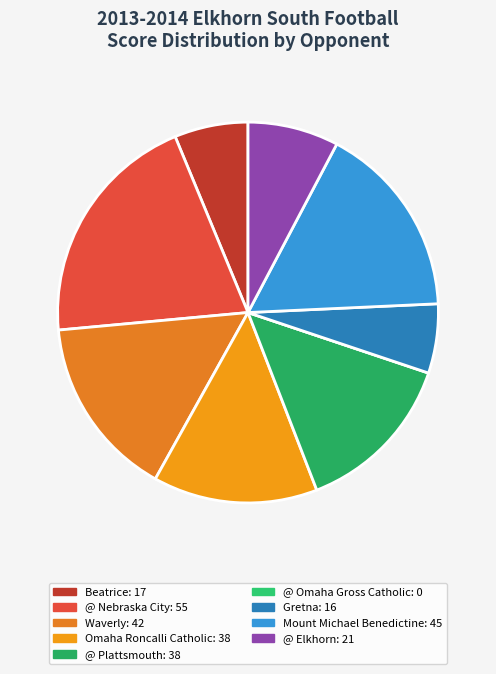

True or false: Waverly accounts for 15% of the total.

True